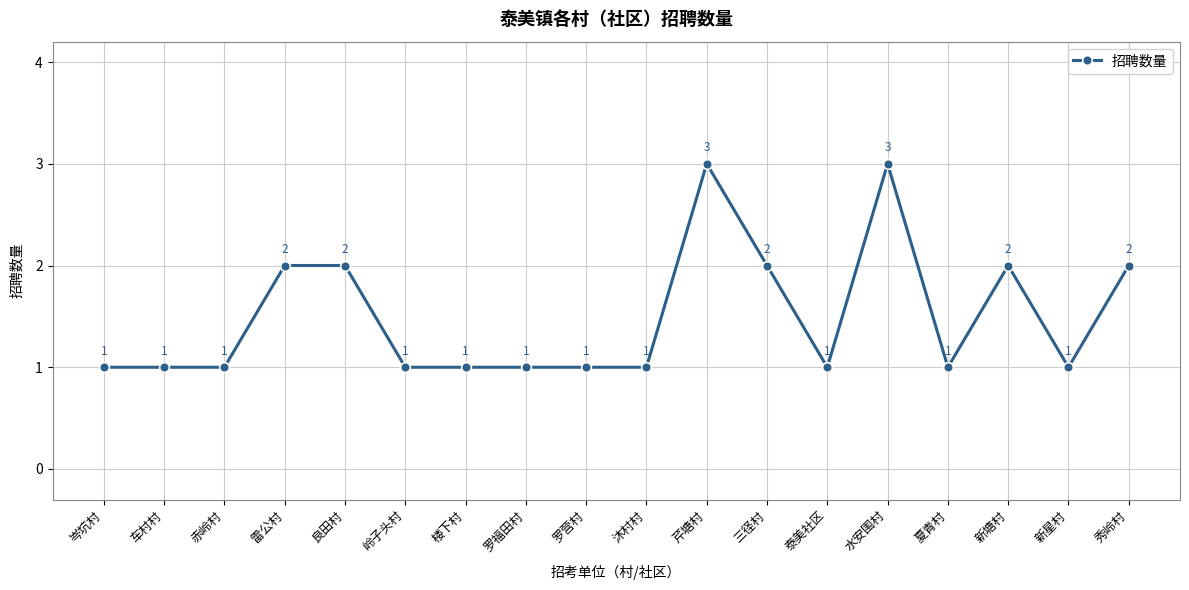

What is the maximum value shown in the chart?

3